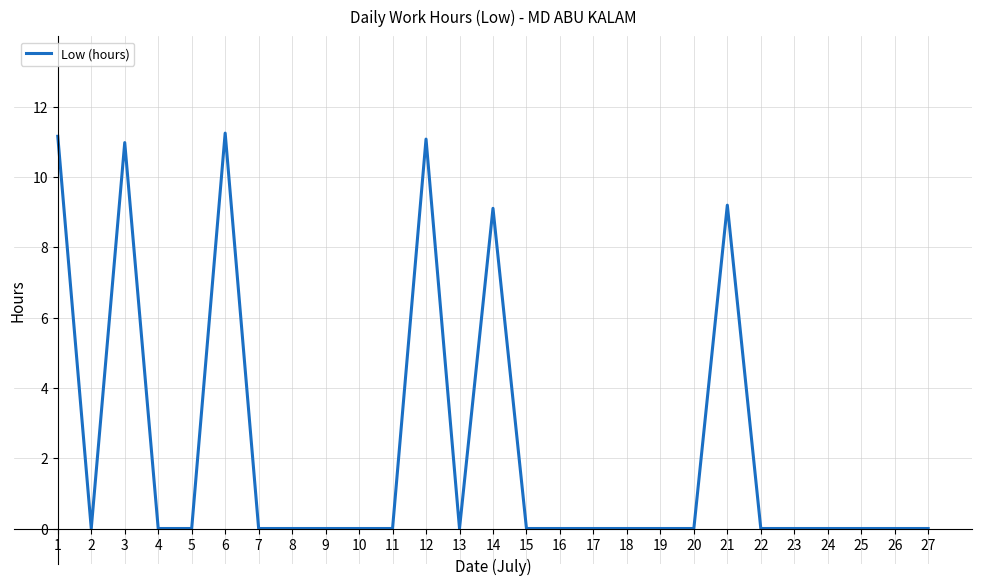

How many lines are shown in the chart?

1